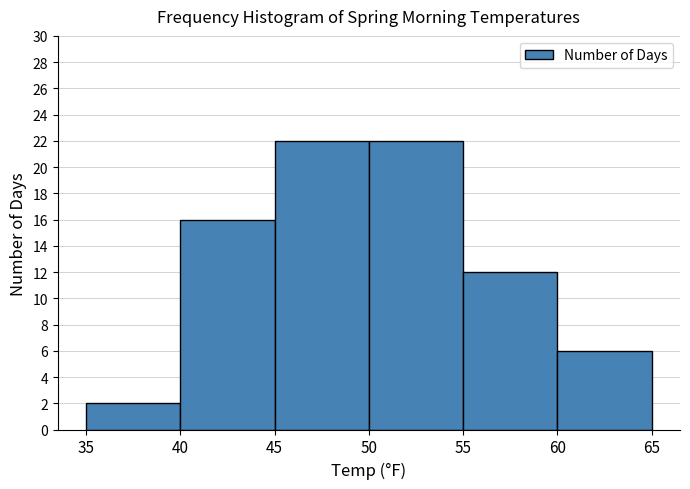

What is the height of the bar covering 45 to 50 on the x-axis? The values are not printed on the chart, so give them approximately, as read against the axis.

22